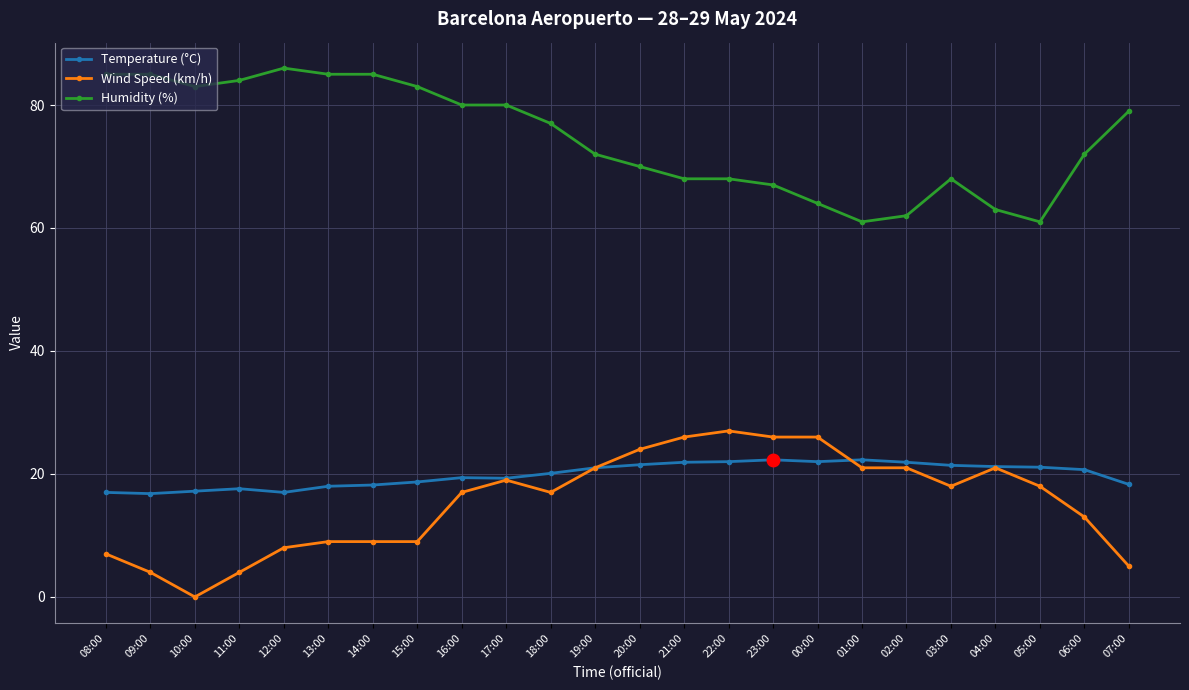

What is the total value across all series at 17:00?

118.3